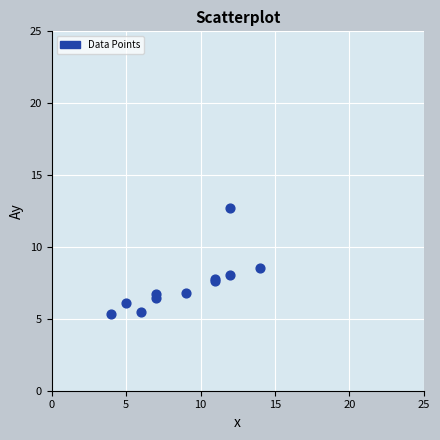

What Y value in the scatter plot is closest to 9?

8.6